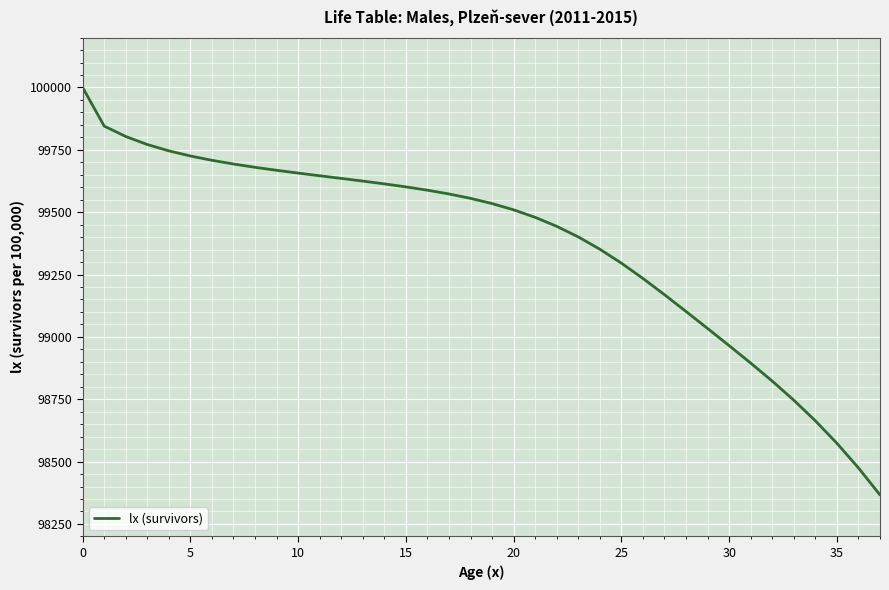

What is the minimum value shown in the chart?

98366.4